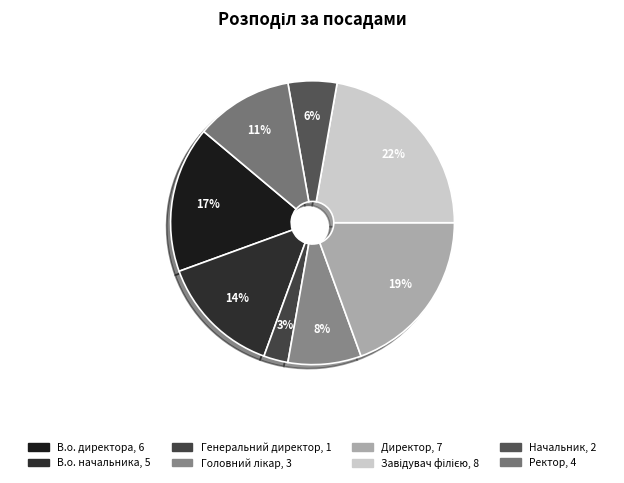

Rank the categories by value from lowest to highest.

Генеральний директор, Начальник, Головний лікар, Ректор, В.о. начальника, В.о. директора, Директор, Завідувач філією